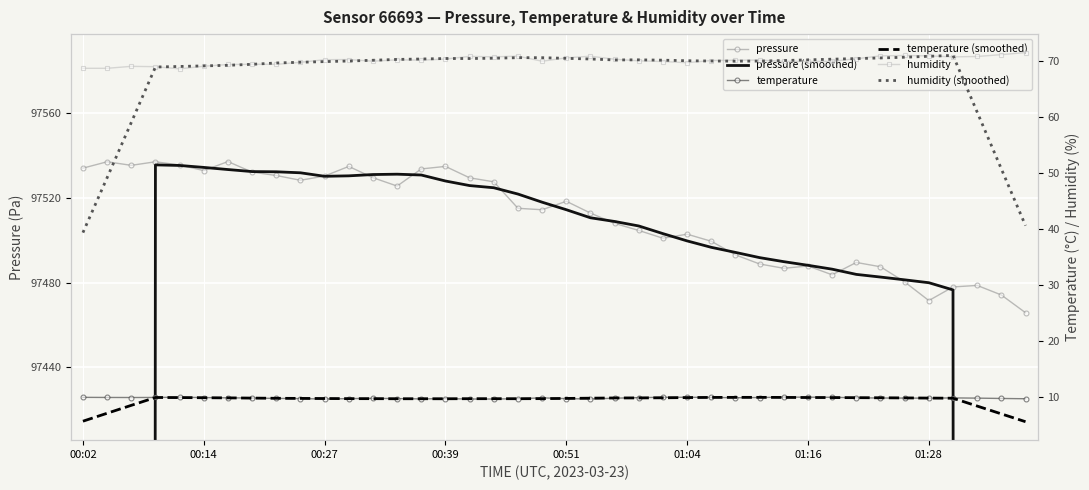

Is it true that pressure equals 63840.3 at 01:16?

False